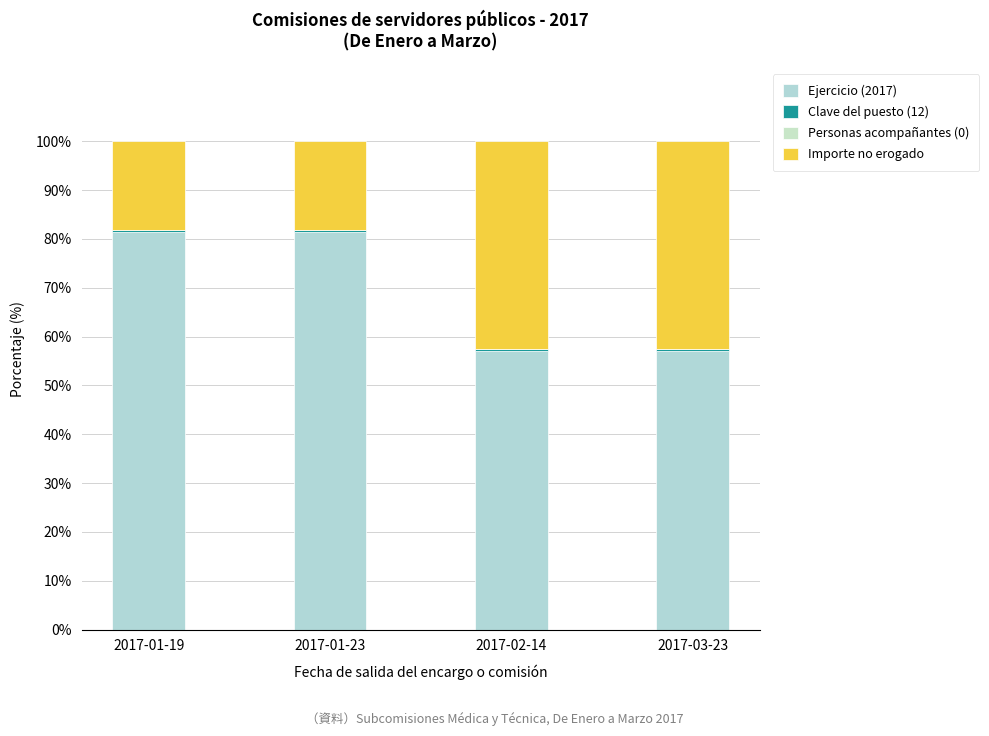

Are the bars horizontal?

No